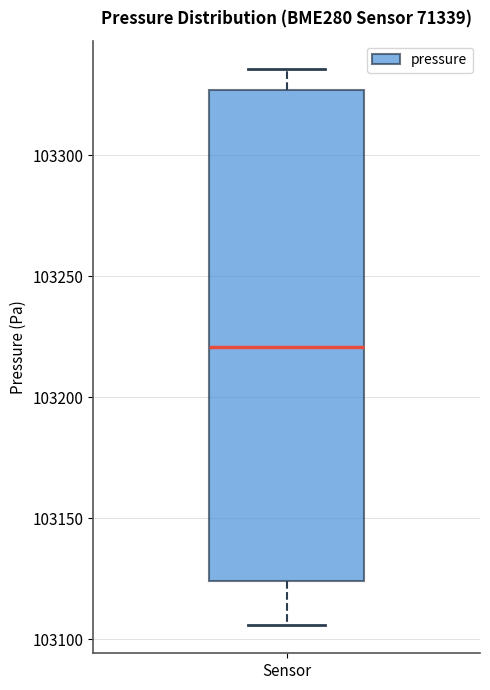

Where is the upper edge of the box for Sensor on the y-axis? The values are not printed on the chart, so give them approximately, as read against the axis.

103325